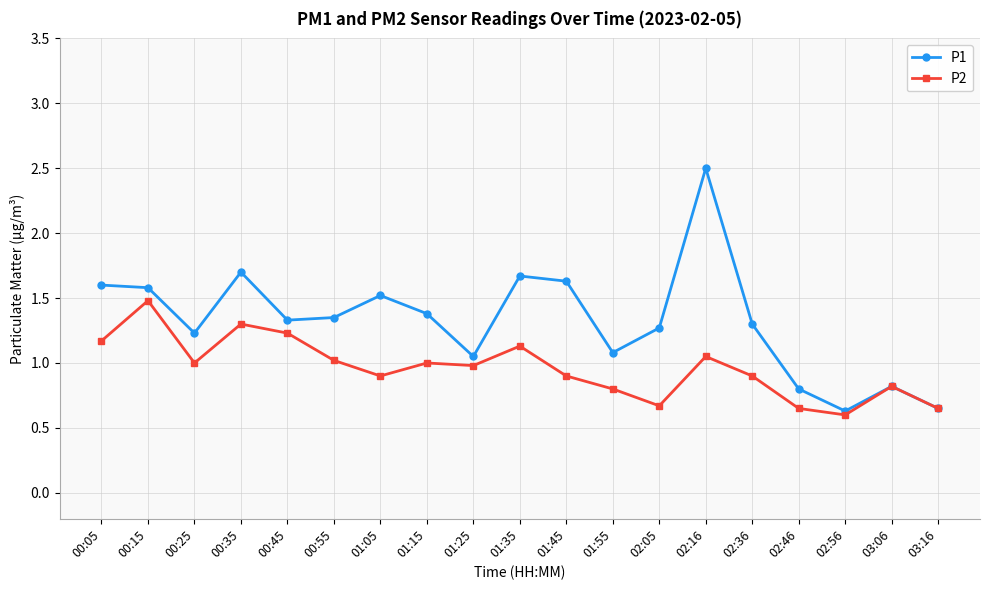

Which series changed the most between 01:05 and 01:55?

P1